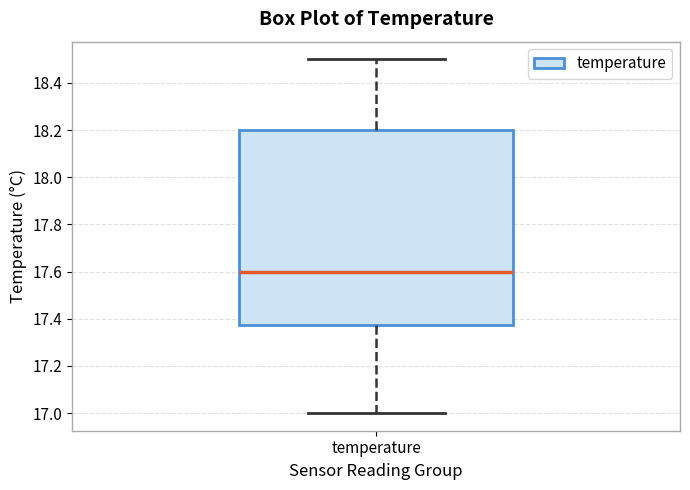

Read this box plot against the y-axis: the position of the median line, the range covered by the box, and the ends of both whiskers. The values are not printed on the chart, so give them approximately, as read against the axis.

median 17.60, box 17.38 to 18.20, whiskers 17.00 to 18.50